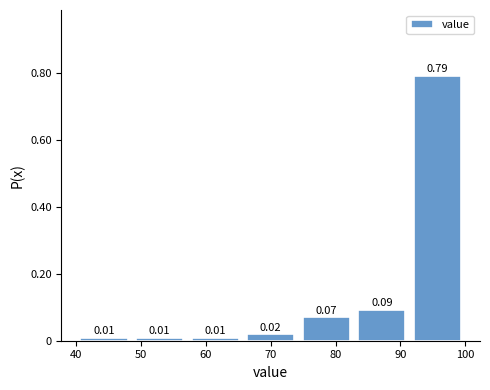

What is the height of the bar covering 83 to 91 on the x-axis? The bar edges are not printed on the chart, so give them approximately, as read against the axis.

0.09